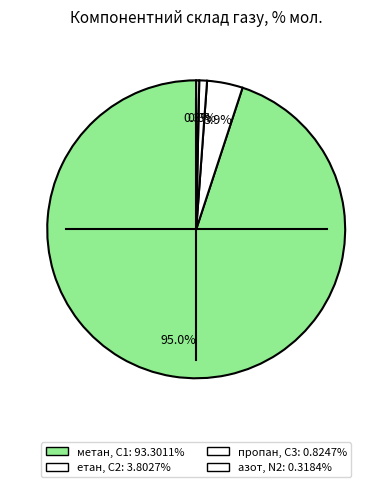

Is there any slice that represents more than half of the pie?

Yes